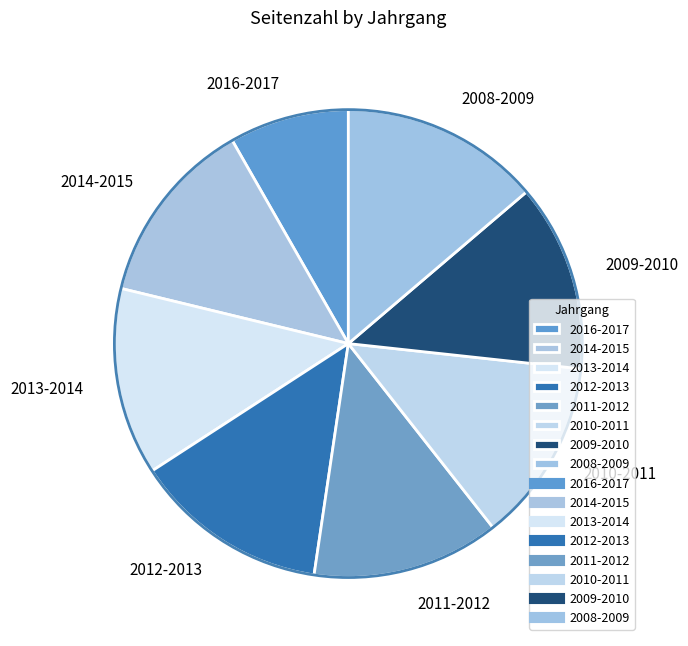

Does 2009-2010 account for over 50% of the chart?

No